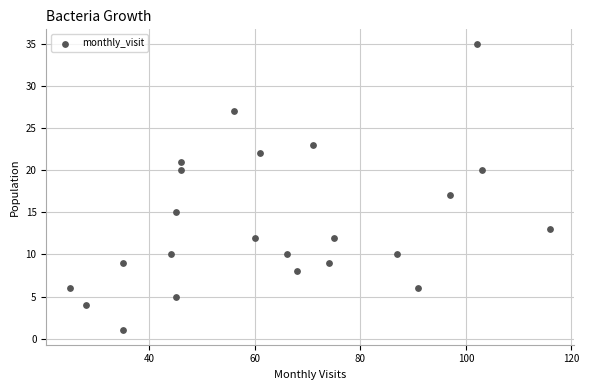

What Y value in the scatter plot is closest to 18?

17